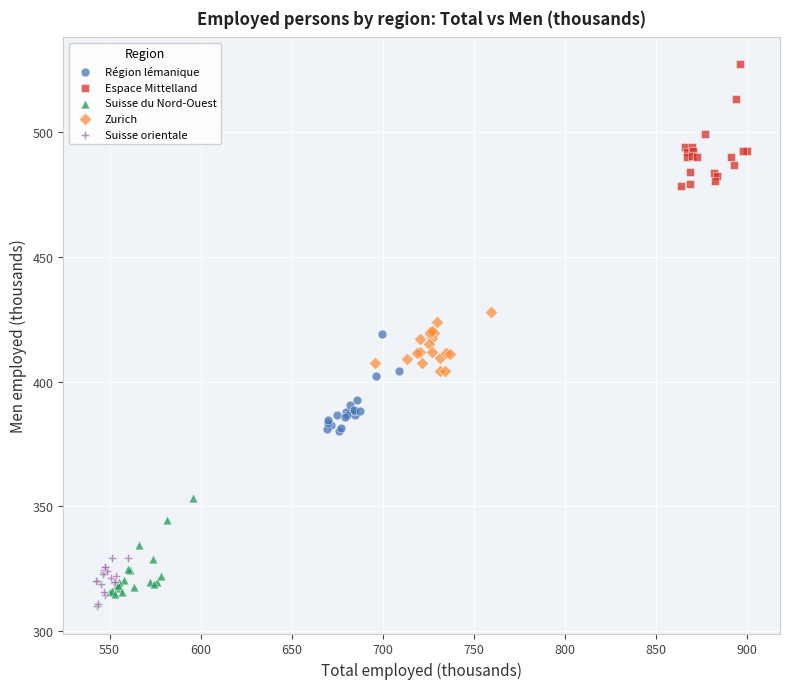

What are all the series names shown in the legend?

Région lémanique, Espace Mittelland, Suisse du Nord-Ouest, Zurich, Suisse orientale